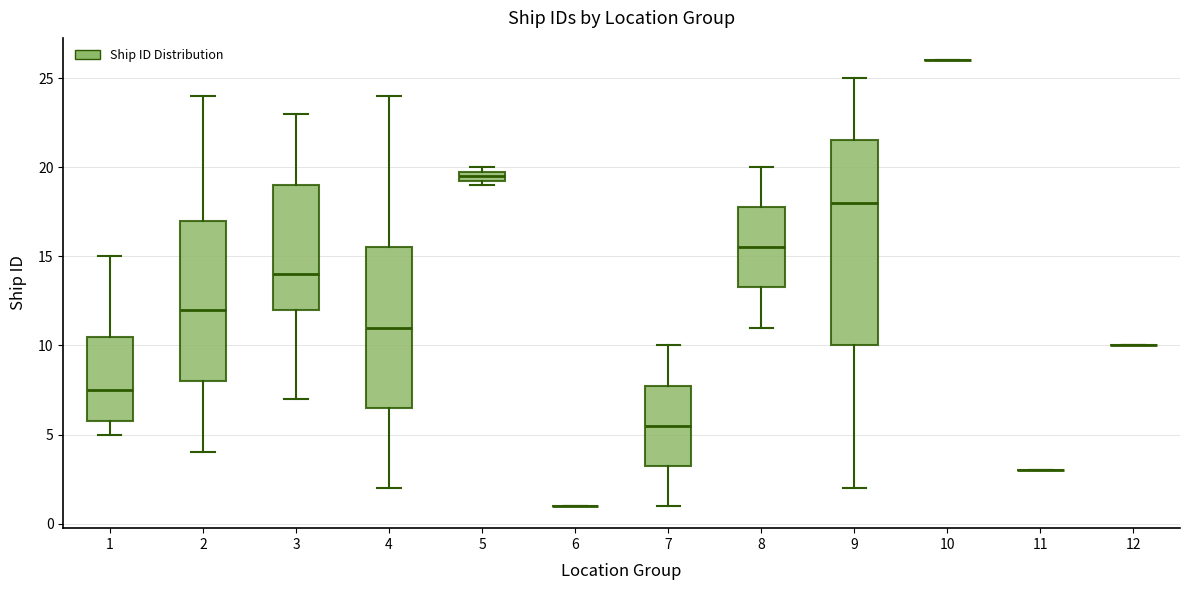

Comparing the boxes themselves (not the whiskers), which one is the tallest?

9